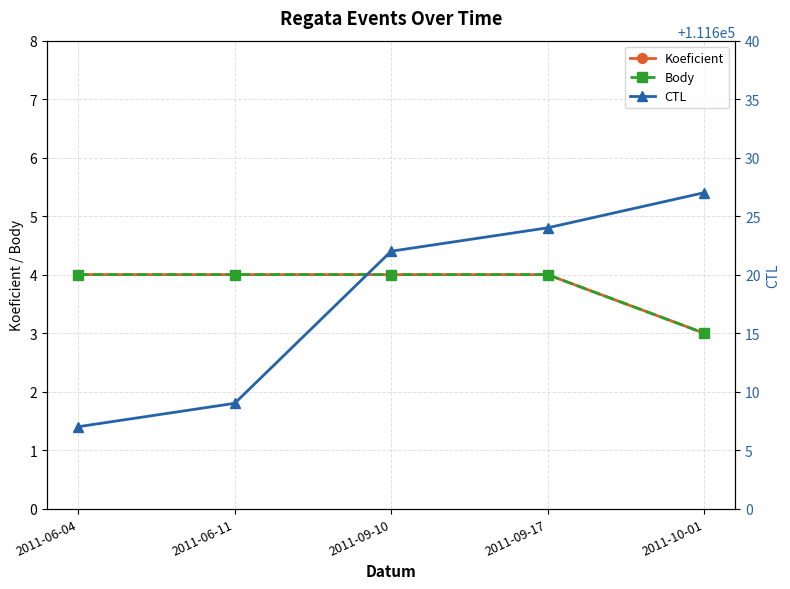

Rank the categories by Body value from highest to lowest.

2011-06-04, 2011-06-11, 2011-09-10, 2011-09-17, 2011-10-01